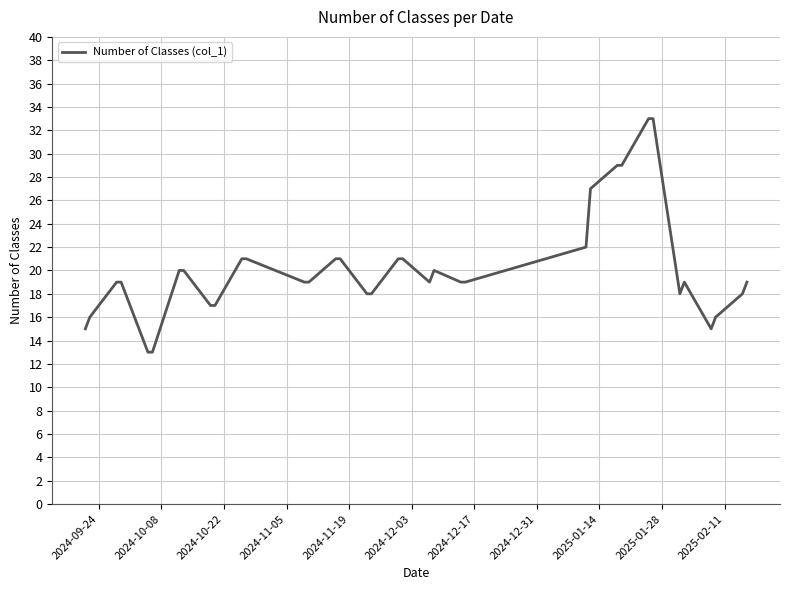

Reading left to right, transcribe all the data shown in this chart.

15	16	19	19	13	13	20	20	17	17	21	21	19	19	21	21	18	18	21	21	19	20	19	19	22	27	29	29	33	33	18	19	15	16	18	19